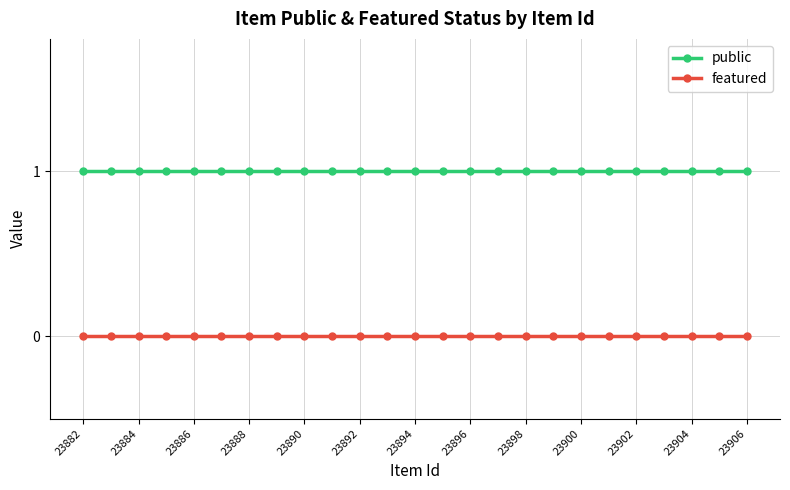

What is the average value of the public series?

1